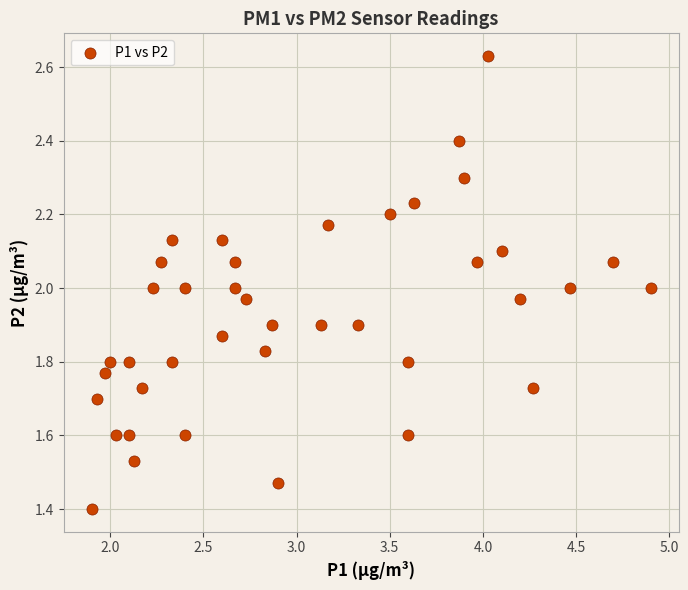

What is the range of X values (max minus min)?

3.0